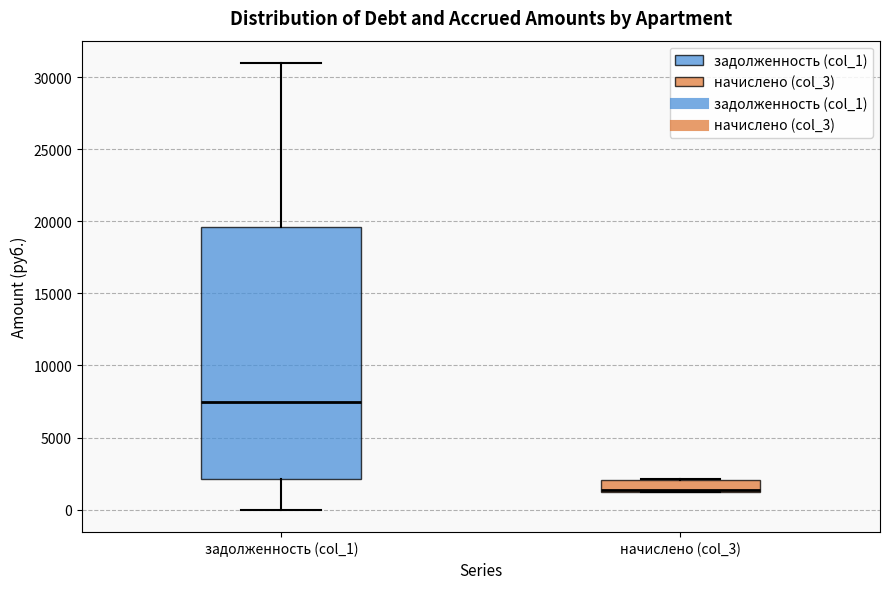

Where is the lower edge of the box for начислено (col_3) on the y-axis? The values are not printed on the chart, so give them approximately, as read against the axis.

1000